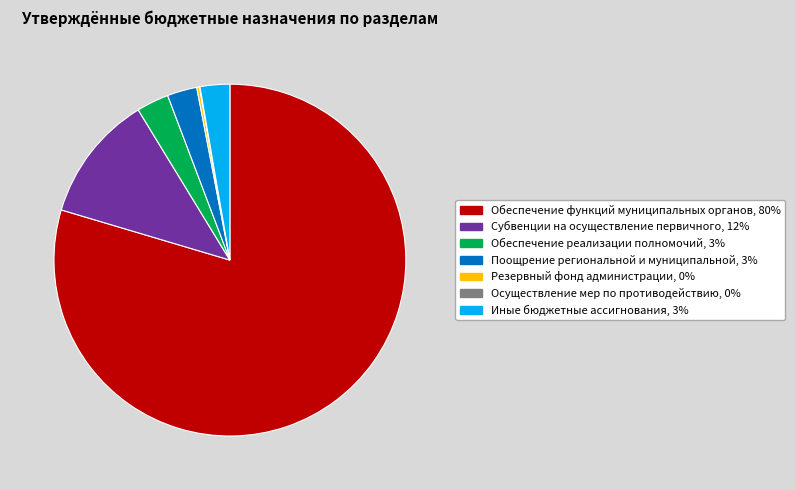

Which category accounts for the majority?

Обеспечение функций муниципальных органов